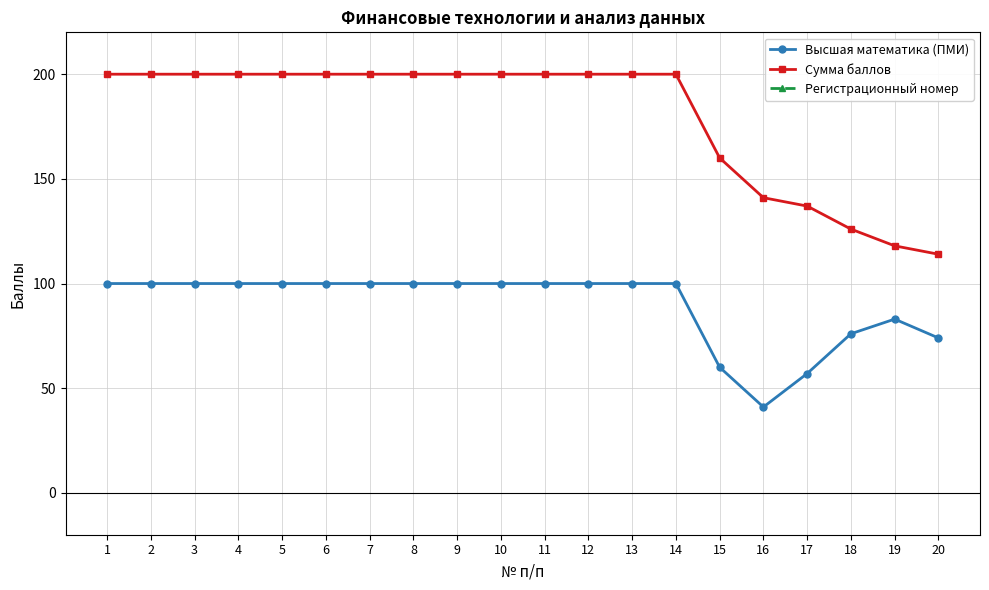

Which label corresponds to the largest value in the chart?

1